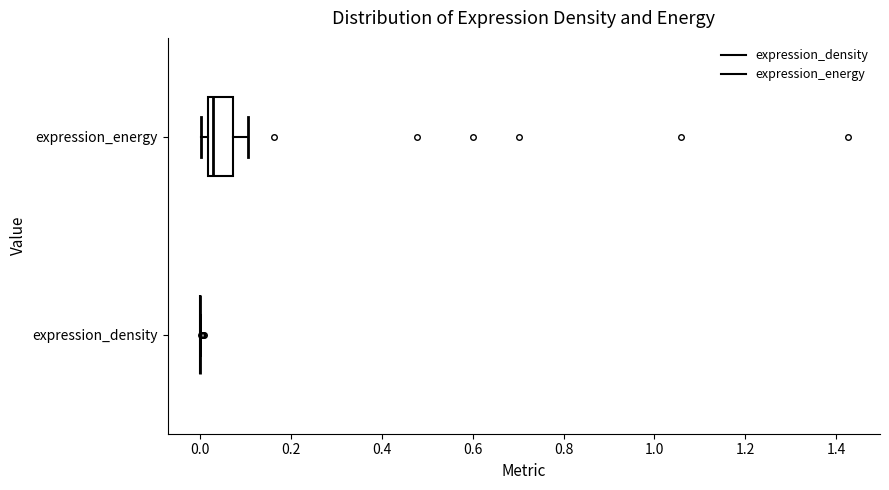

Where is the left edge of the box for expression_energy on the x-axis? The values are not printed on the chart, so give them approximately, as read against the axis.

0.02